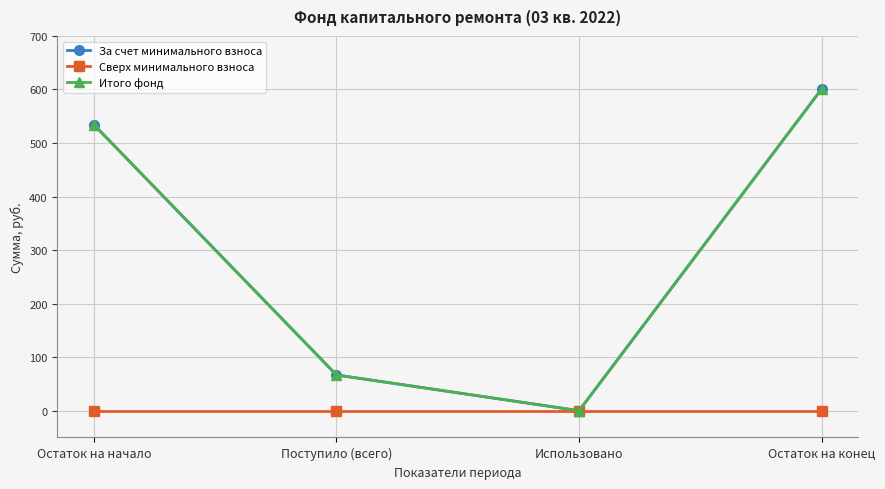

Is the value of Сверх минимального взноса at Остаток на начало greater than the value of За счет минимального взноса at Остаток на начало?

No